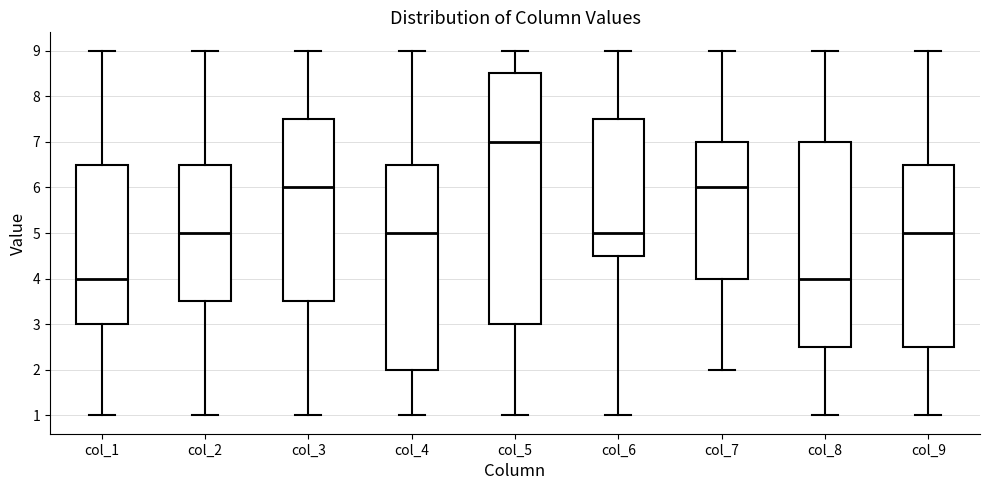

Where does the median line of the box for col_4 sit on the y-axis? The values are not printed on the chart, so give them approximately, as read against the axis.

5.0